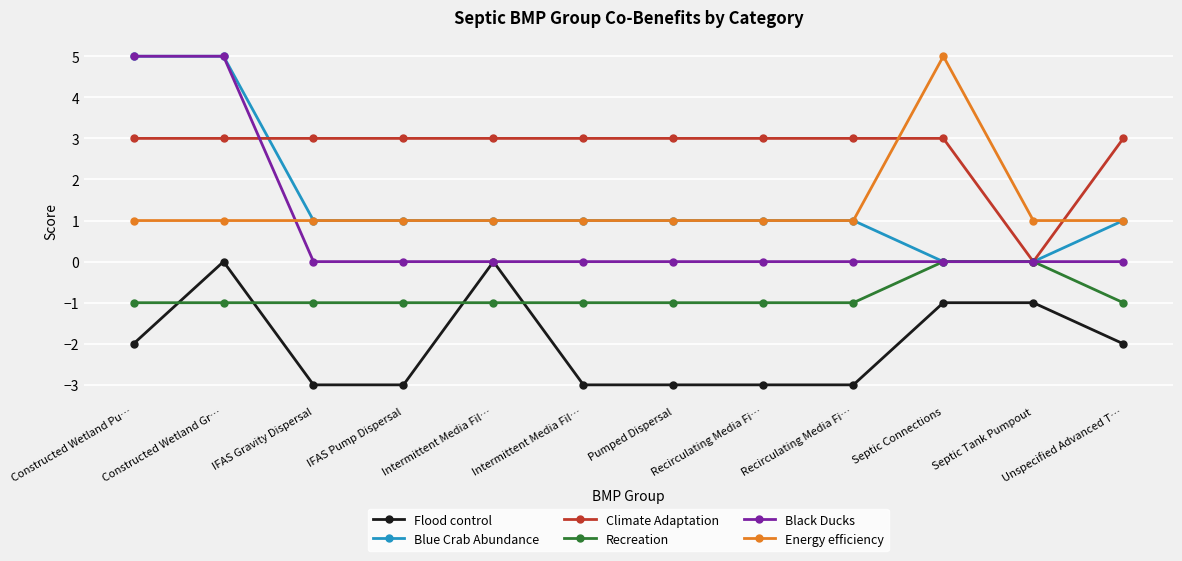

Rank the categories by Recreation value from highest to lowest.

Septic Connections, Septic Tank Pumpout, Constructed Wetland Pu…, Constructed Wetland Gr…, IFAS Gravity Dispersal, IFAS Pump Dispersal, Intermittent Media Fil…, Intermittent Media Fil…, Pumped Dispersal, Recirculating Media Fi…, Recirculating Media Fi…, Unspecified Advanced T…